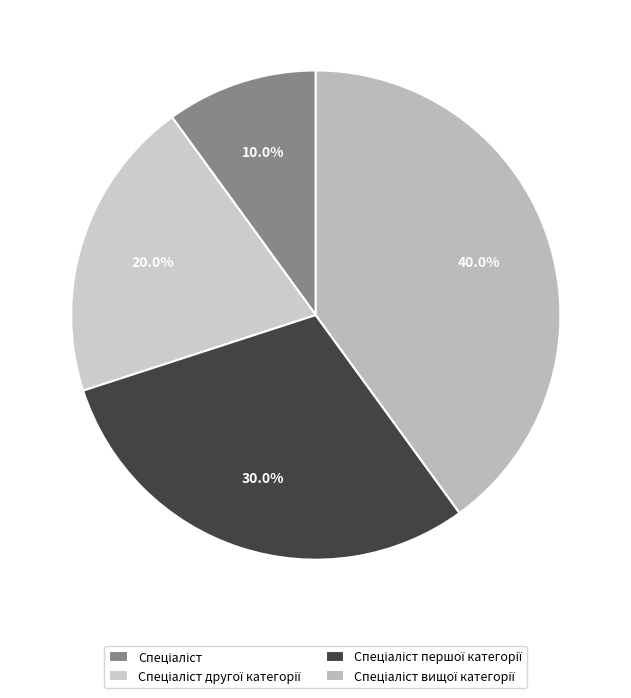

Count the number of slices in the pie.

4